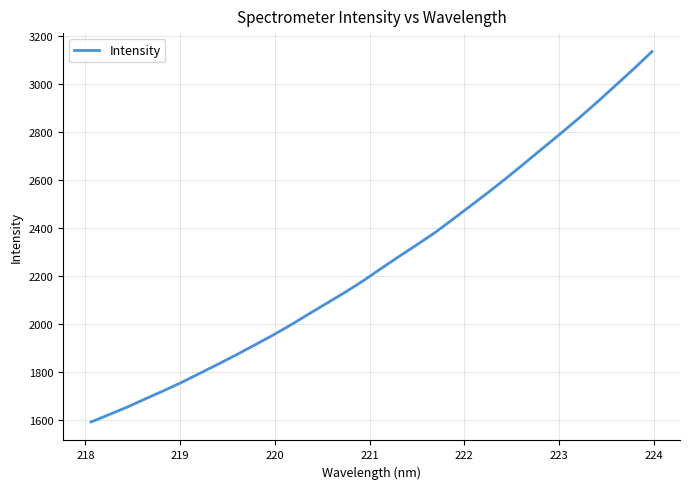

What is the minimum value shown in the chart?

1590.9